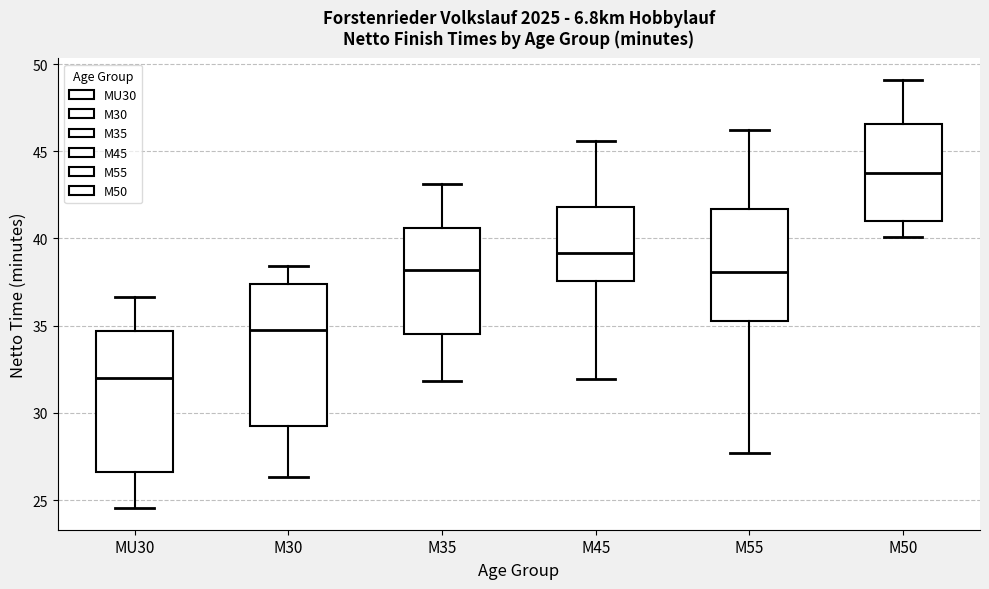

Reading left to right, read every box against the y-axis: the position of its median line, the range the box covers, and the ends of its whiskers. The values are not printed on the chart, so give them approximately, as read against the axis.

MU30: median 32.0, box 26.5 to 34.5, whiskers 24.5 to 36.5
M30: median 35.0, box 29.0 to 37.5, whiskers 26.5 to 38.5
M35: median 38.0, box 34.5 to 40.5, whiskers 32.0 to 43.0
M45: median 39.0, box 37.5 to 42.0, whiskers 32.0 to 45.5
M55: median 38.0, box 35.5 to 41.5, whiskers 27.5 to 46.0
M50: median 44.0, box 41.0 to 46.5, whiskers 40.0 to 49.0